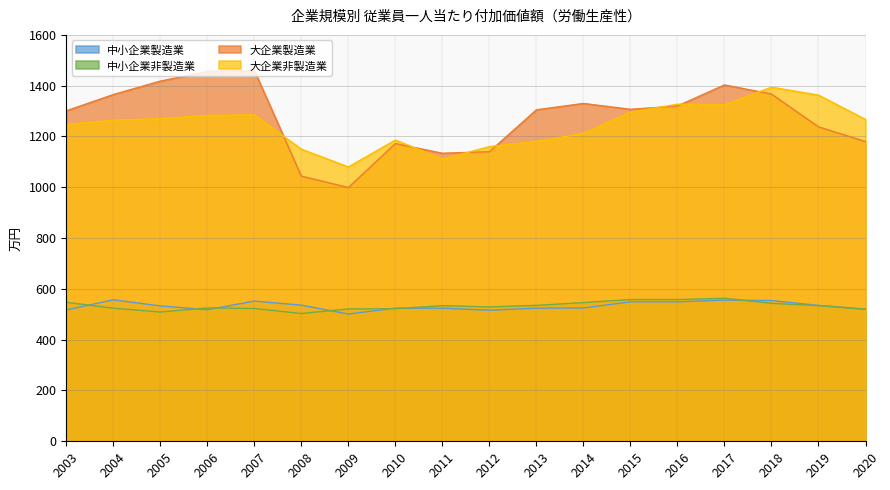

Which series has the widest spread of values?

大企業製造業